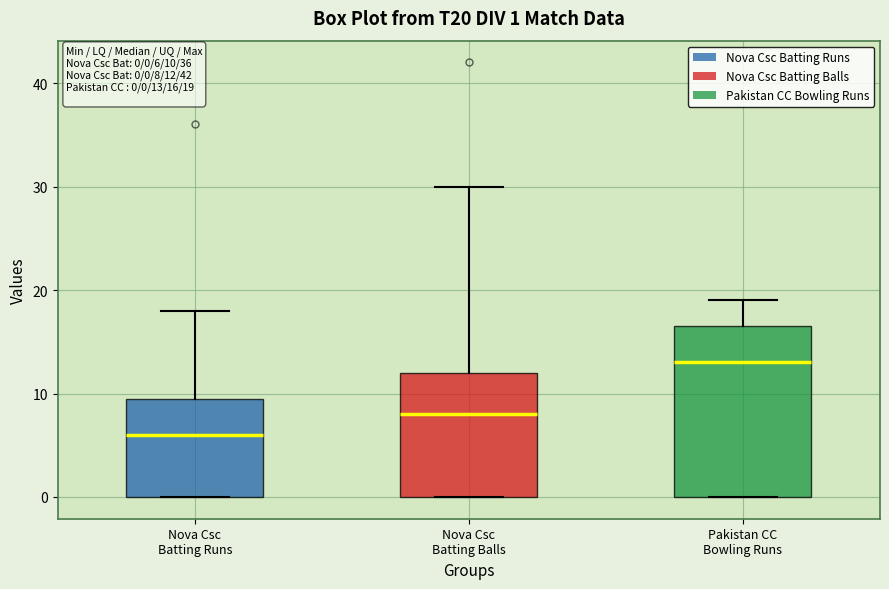

Which box has the highest median line?

Pakistan CC Bowling Runs